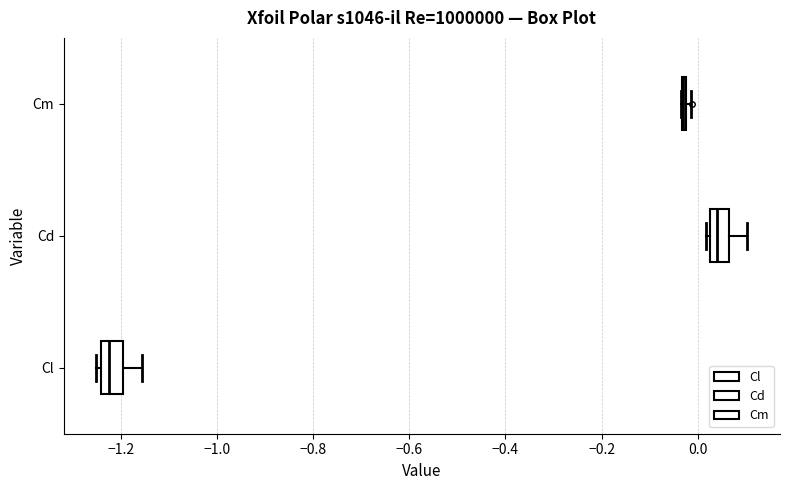

Where does the median line of the box for Cd sit on the x-axis? The values are not printed on the chart, so give them approximately, as read against the axis.

0.04